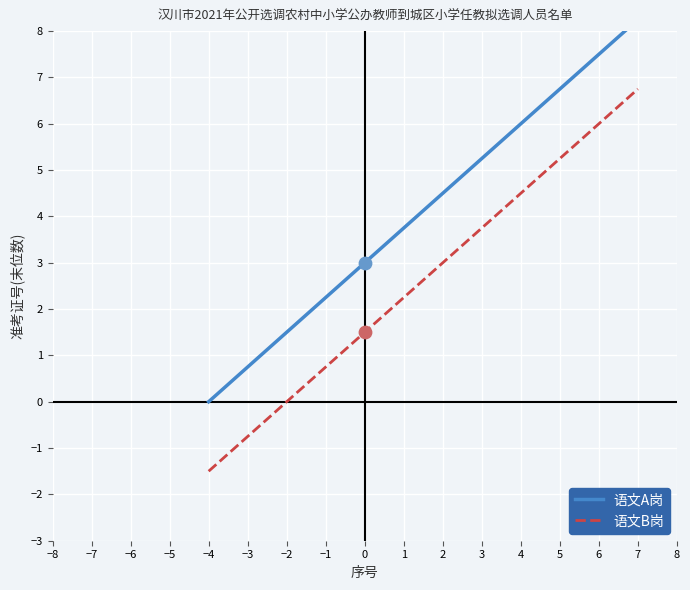

At which label does 语文B岗 reach its peak?

7